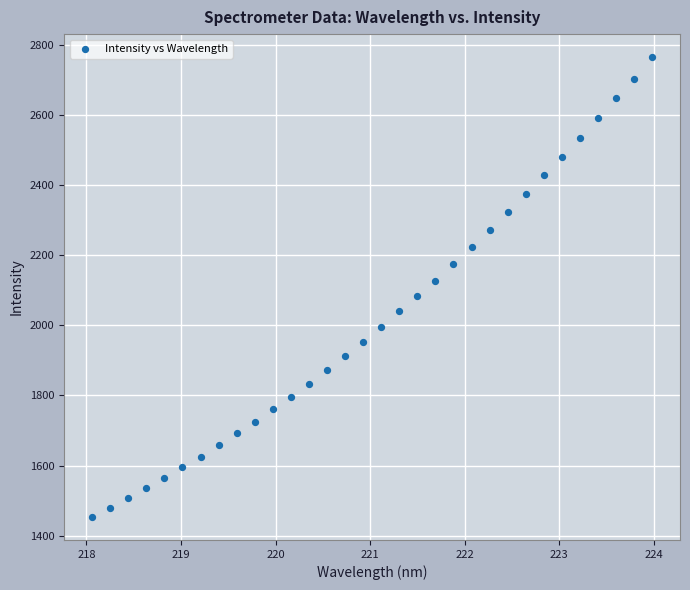

What is the range of Y values (max minus min)?

1313.1